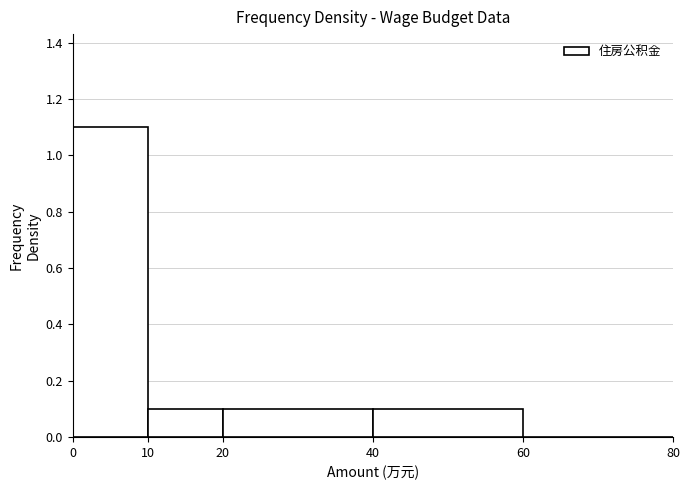

Reading left to right, list every bar in this chart as the range it spans on the x-axis followed by its height. The values are not printed on the chart, so give them approximately, as read against the axis.

0 to 10: 1.1
10 to 20: 0.1
20 to 40: 0.1
40 to 60: 0.1
60 to 80: 0